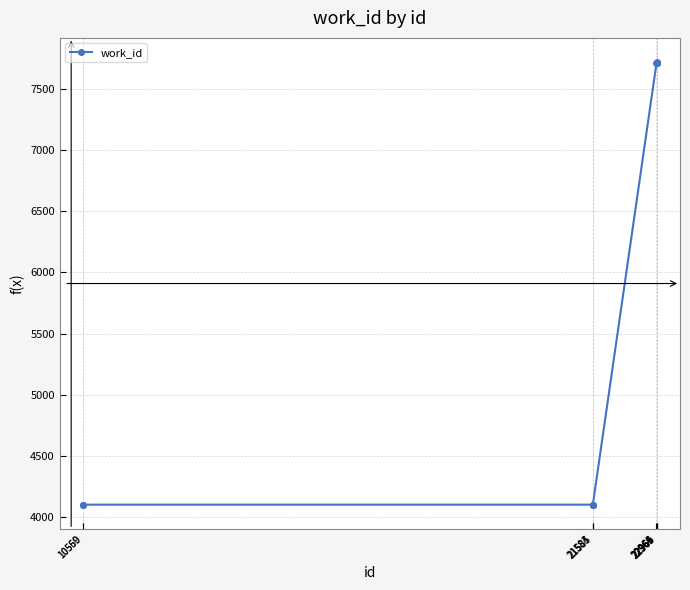

What is the average value?

5907